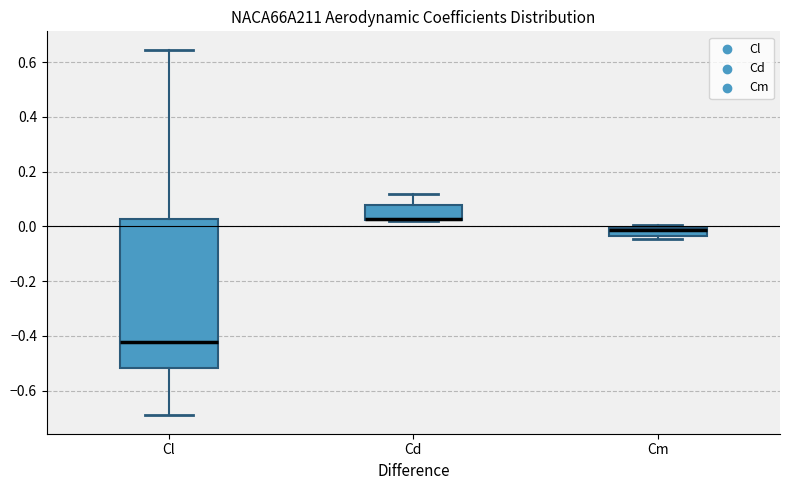

Which box is the tallest, from its lower edge to its upper edge?

Cl